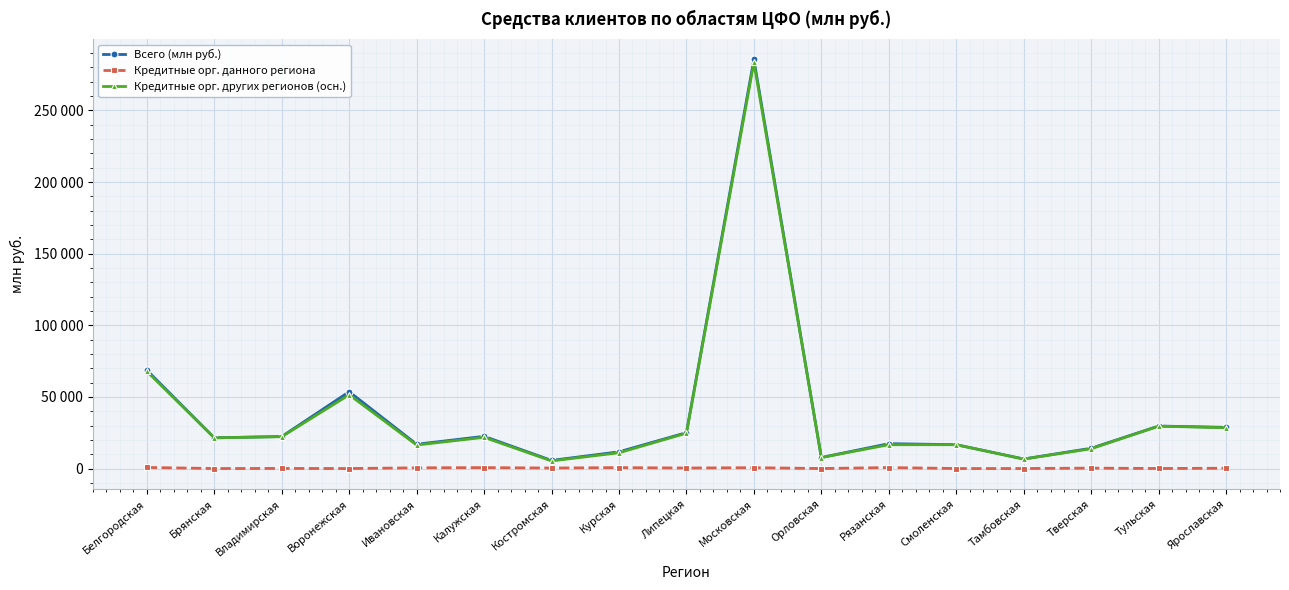

What is the label of the 16th point from the left?

Тульская